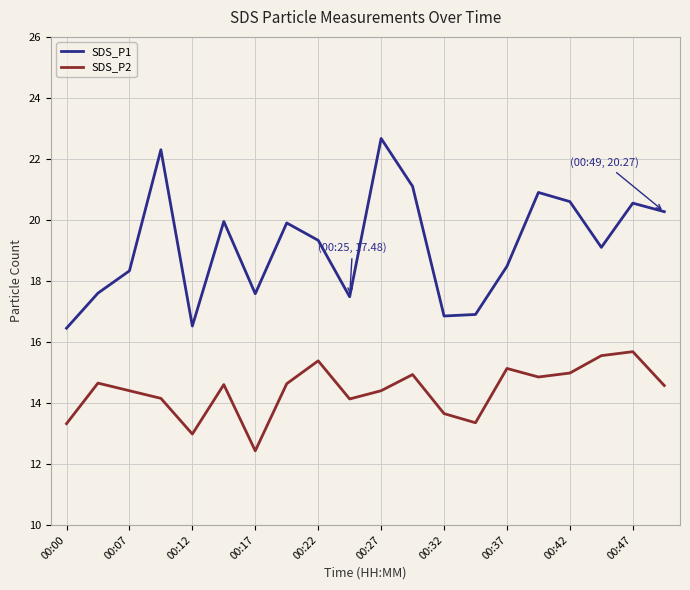

True or false: SDS_P2 and SDS_P1 intersect in this chart.

False